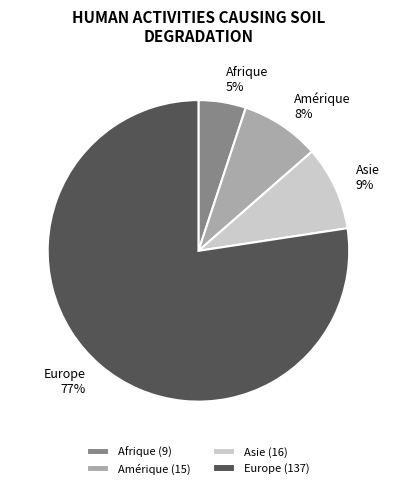

Combined, do Amérique and Europe account for over 50%?

Yes